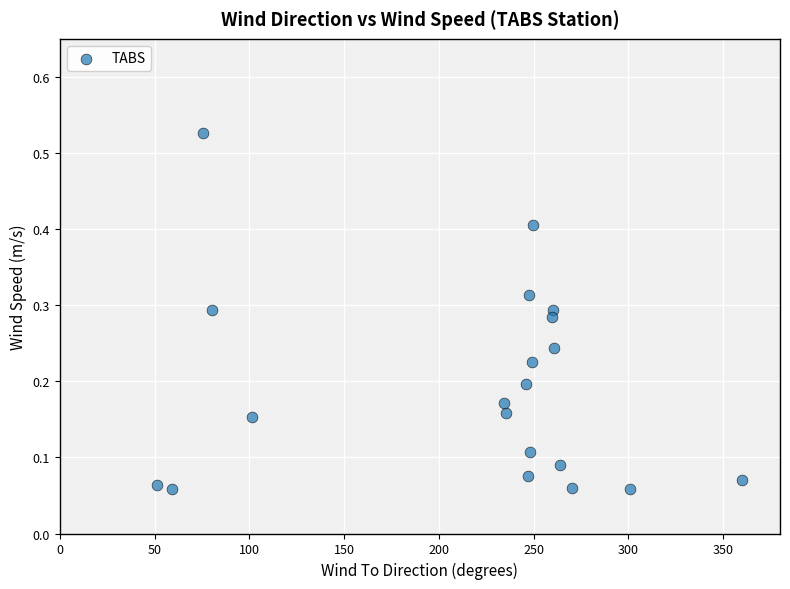

What is the range of X values (max minus min)?

308.7